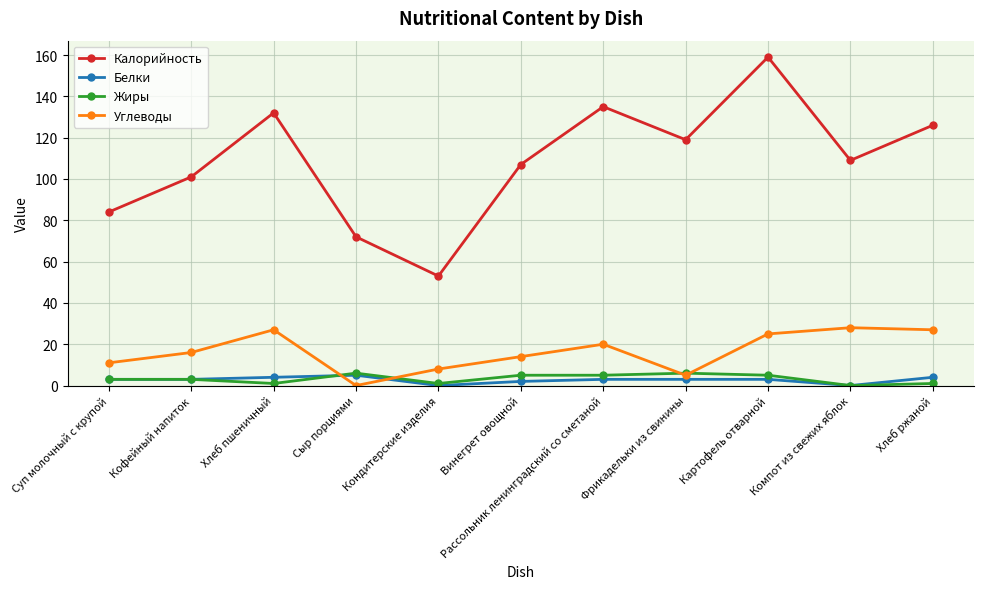

What are all the series names shown in the legend?

Калорийность, Белки, Жиры, Углеводы